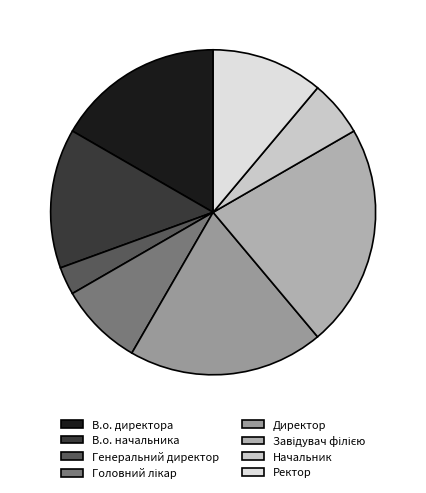

What percentage is NOT represented by Начальник?

94.4%